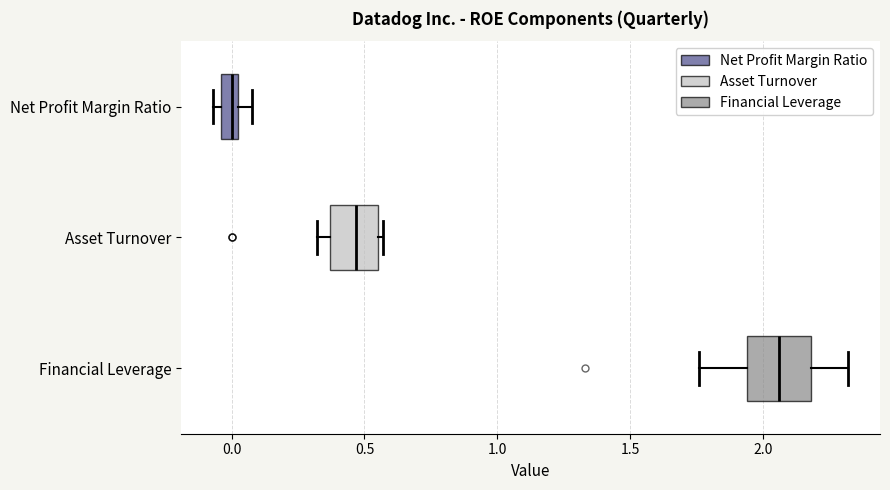

Comparing the boxes themselves (not the whiskers), which one is the widest?

Financial Leverage